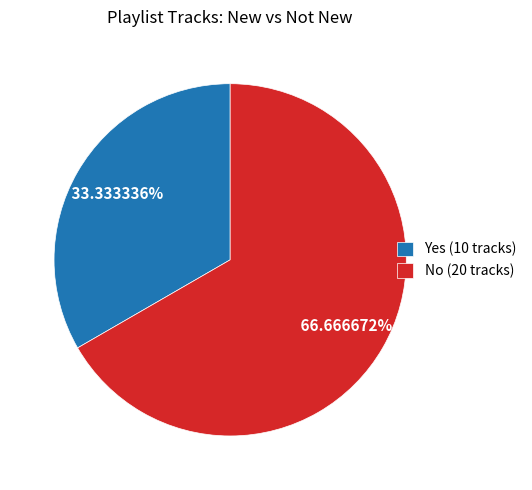

Count the number of slices in the pie.

2